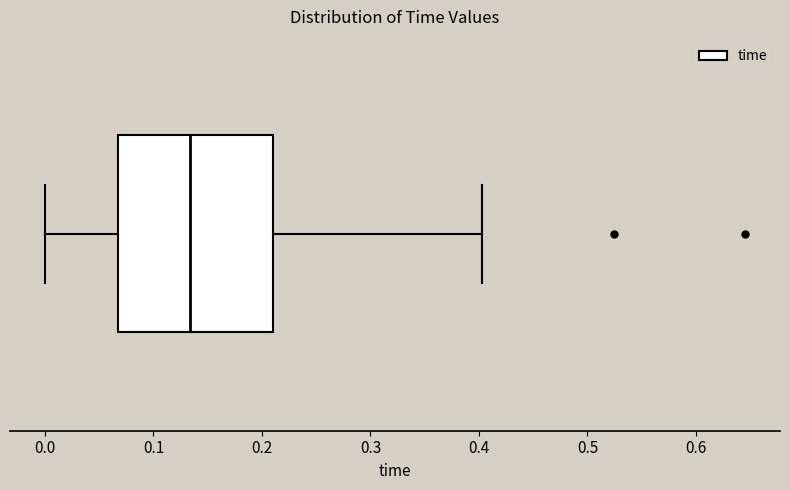

Read this box plot against the x-axis: the position of the median line, the range covered by the box, and the ends of both whiskers. The values are not printed on the chart, so give them approximately, as read against the axis.

median 0.13, box 0.07 to 0.21, whiskers 0.00 to 0.40